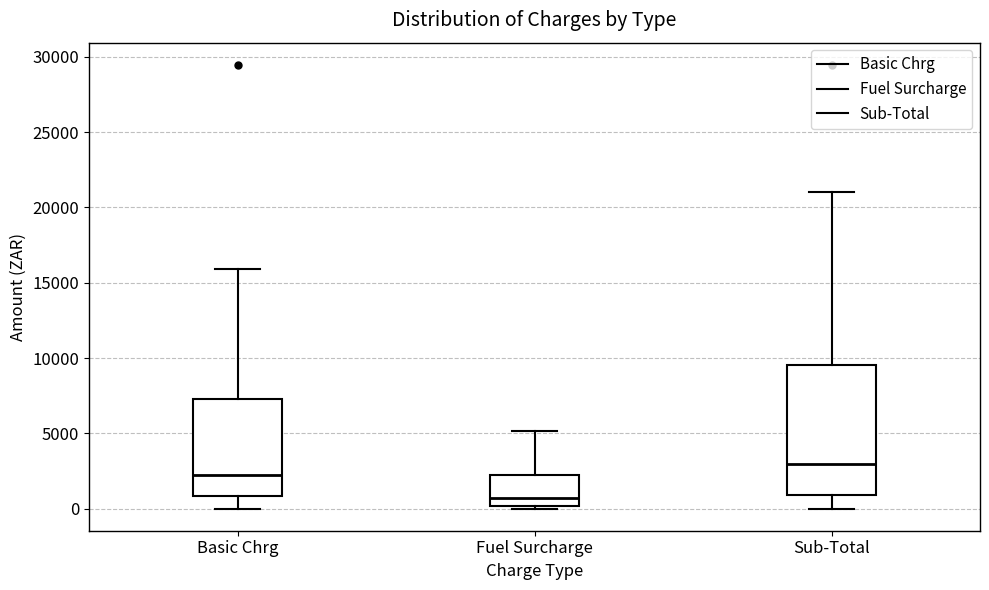

Where does the lower whisker of the box for Basic Chrg end on the y-axis? The values are not printed on the chart, so give them approximately, as read against the axis.

0